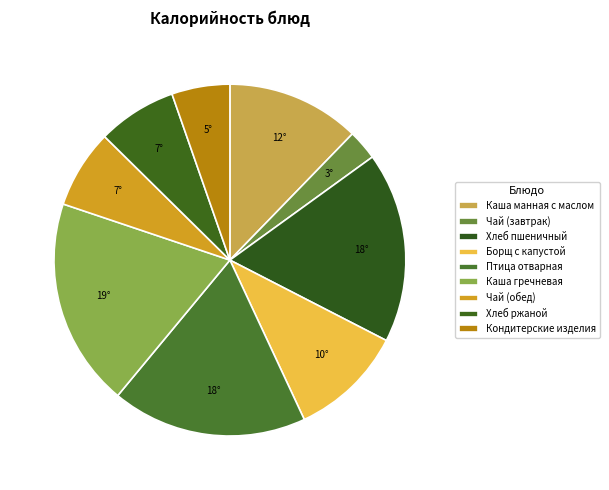

The Птица отварная slice represents 18% of the pie. True or false?

True